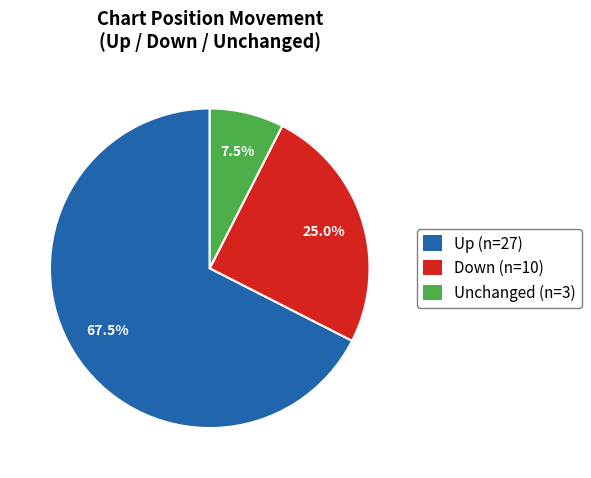

How many slices are in this pie chart?

3